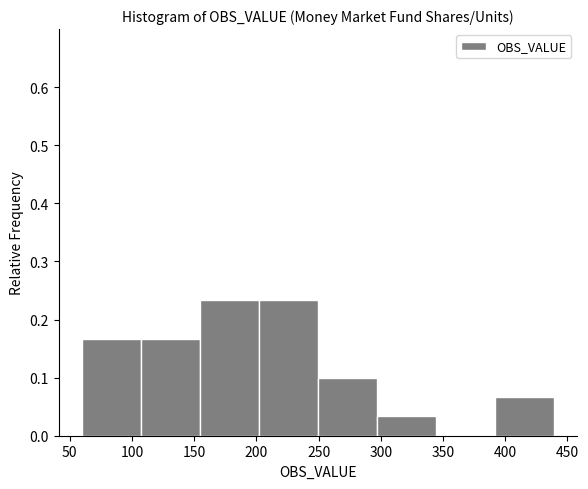

What is the height of the bar covering 200 to 250 on the x-axis? Neither the bar edges nor the heights are printed on the chart, so give them approximately, as read against the axes.

0.23